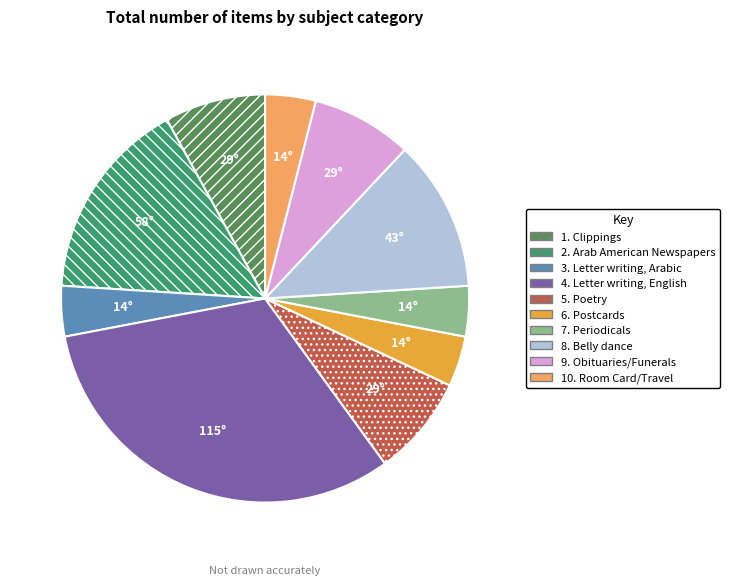

Does any single category account for the majority?

No